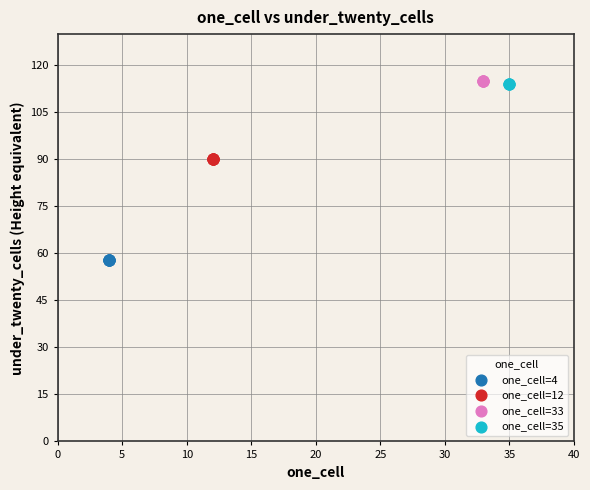

Which series reaches the minimum Y coordinate?

one_cell=4